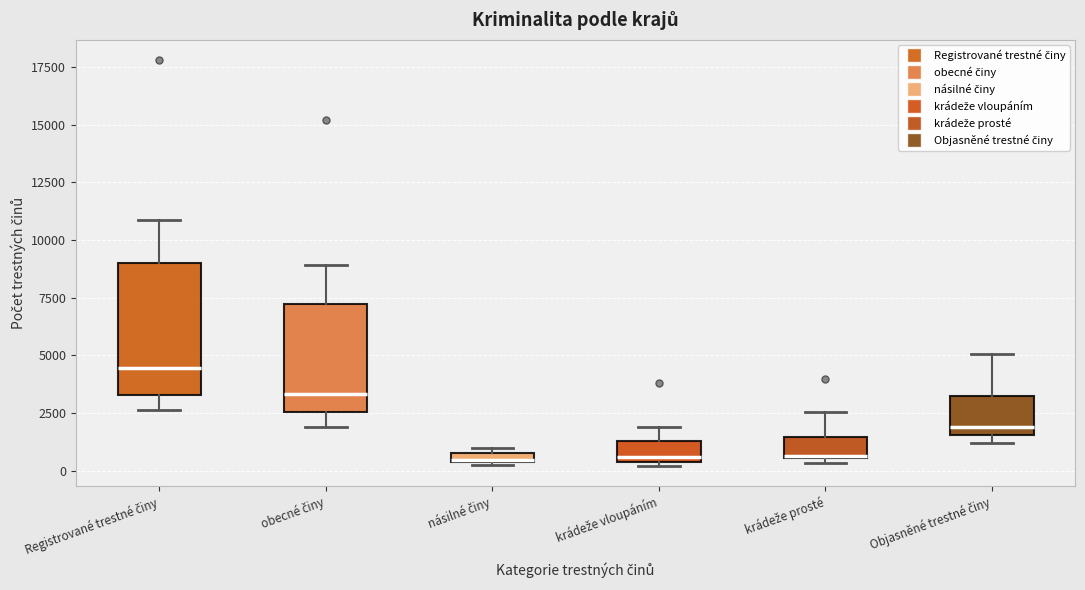

Which box is the tallest, from its lower edge to its upper edge?

Registrované trestné činy